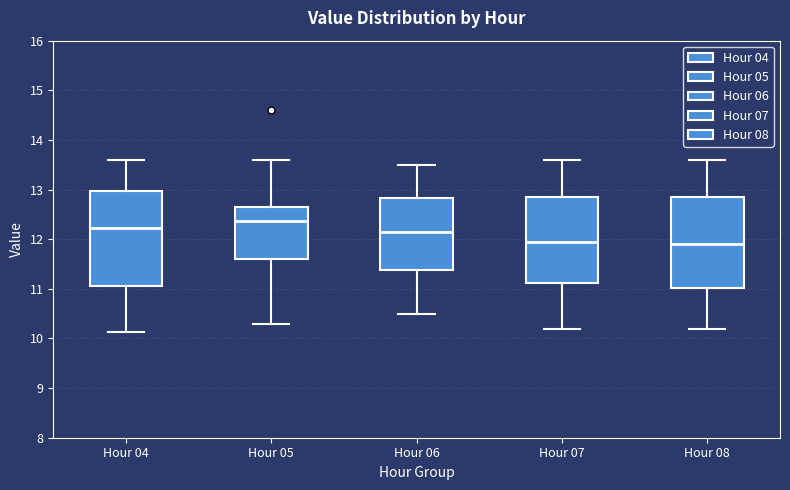

Reading left to right, transcribe this box plot: for each box, give where its median line is, the range the box spans, and where its two whiskers end, as read against the y-axis. The values are not printed on the chart, so give them approximately, as read against the axis.

Hour 04: median 12.2, box 11.1 to 13.0, whiskers 10.1 to 13.6
Hour 05: median 12.4, box 11.6 to 12.7, whiskers 10.3 to 13.6
Hour 06: median 12.2, box 11.4 to 12.8, whiskers 10.5 to 13.5
Hour 07: median 12.0, box 11.1 to 12.9, whiskers 10.2 to 13.6
Hour 08: median 11.9, box 11.0 to 12.9, whiskers 10.2 to 13.6